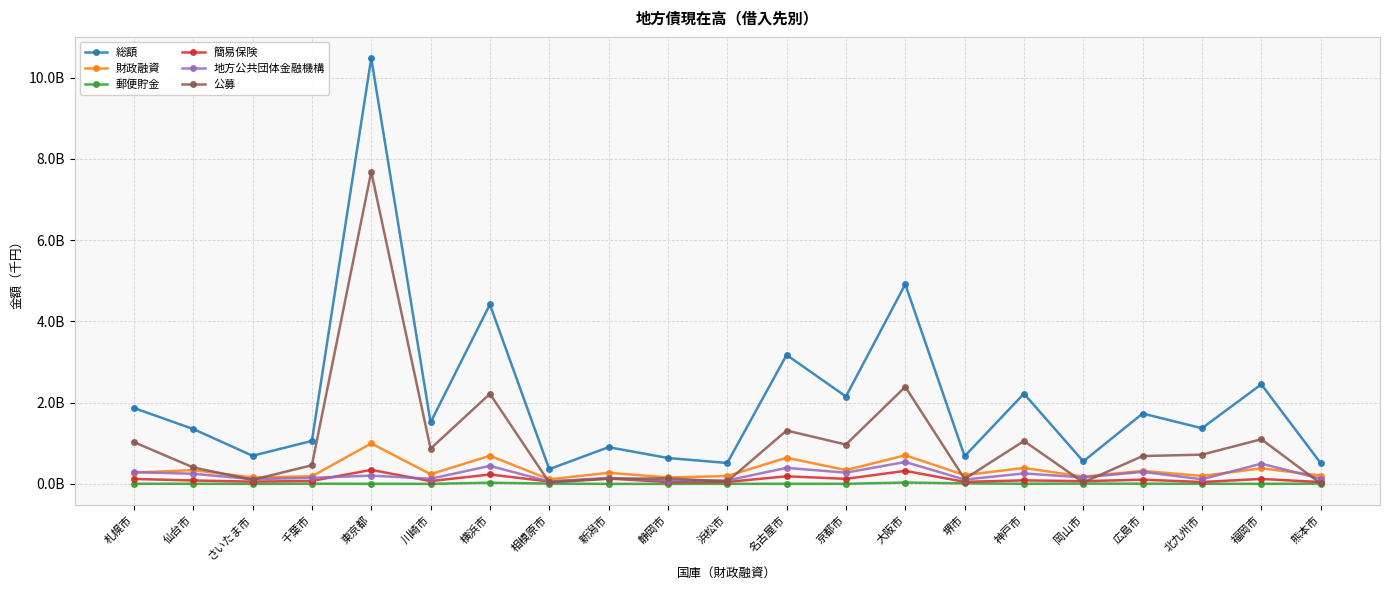

Which category has the highest value across all series?

東京都